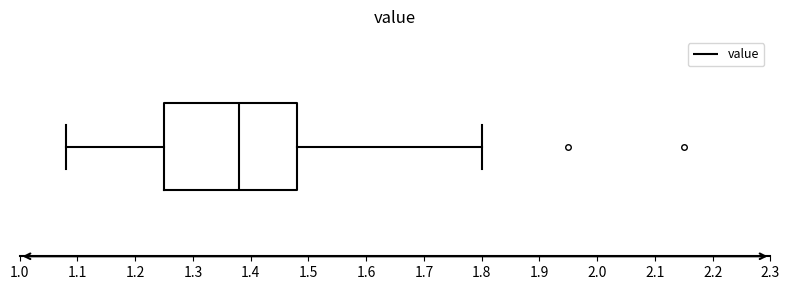

Where is the left edge of the box on the x-axis? The values are not printed on the chart, so give them approximately, as read against the axis.

1.25